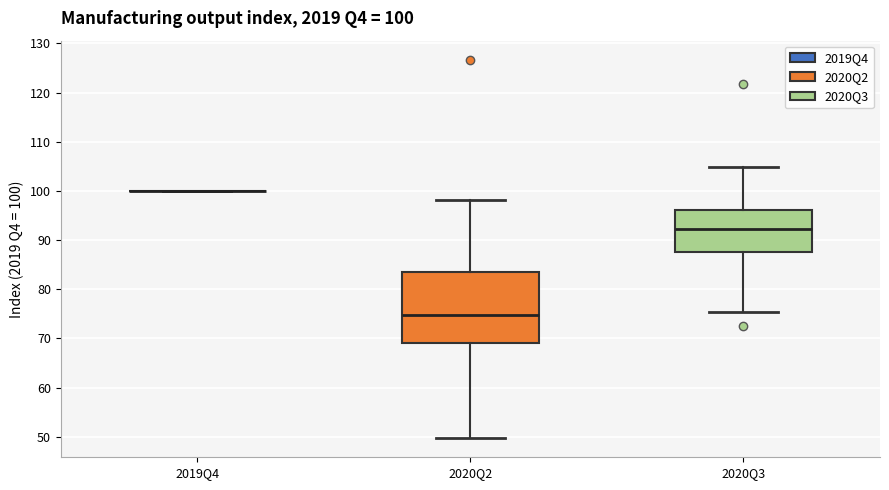

Comparing the boxes themselves (not the whiskers), which one is the tallest?

2020Q2